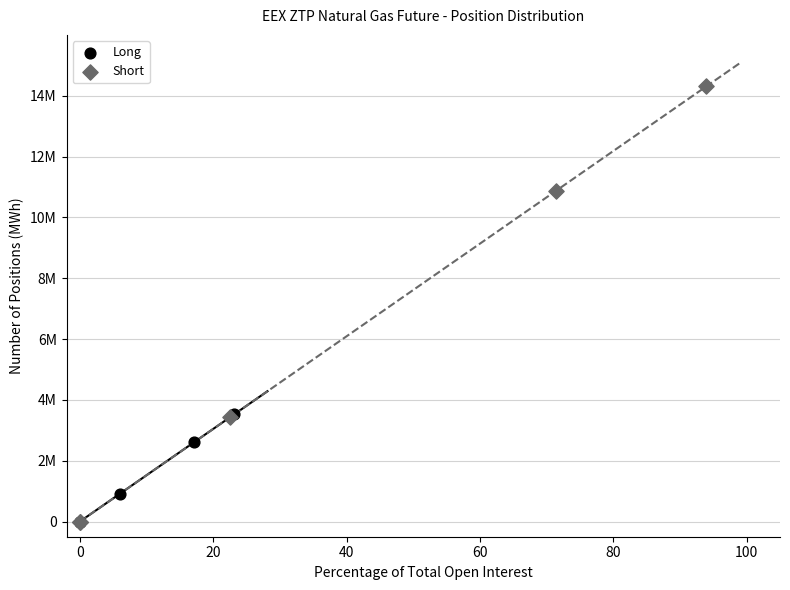

Which series has the widest spread of Y values?

Short